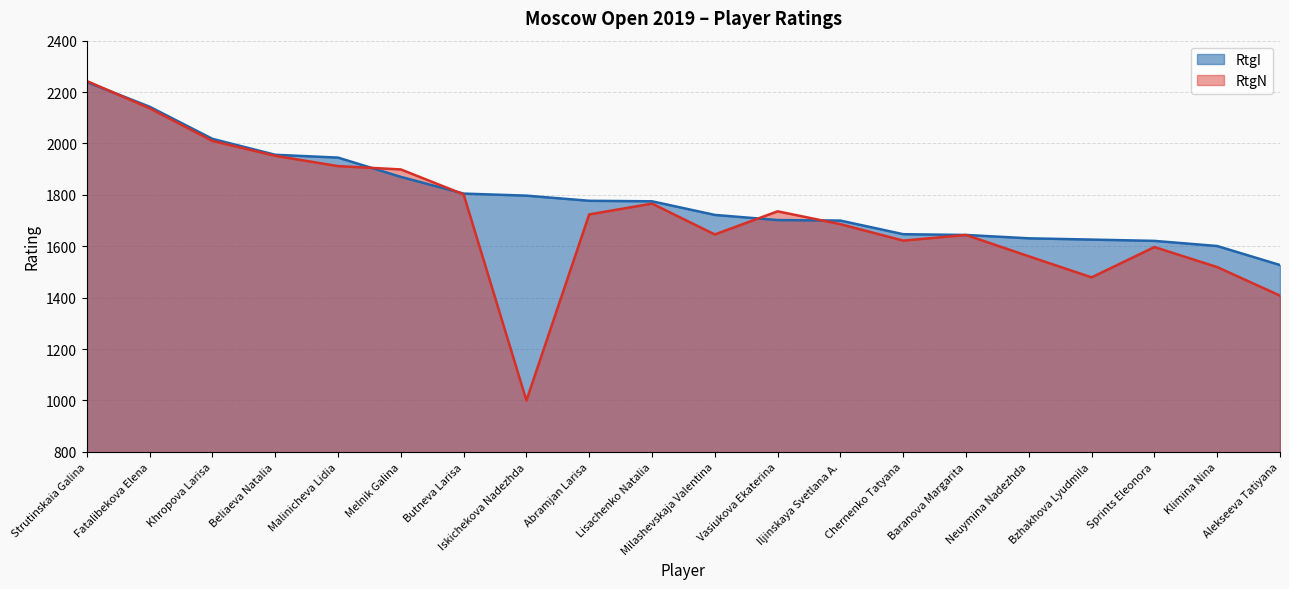

How many data points in RtgI are less than 1775?

10